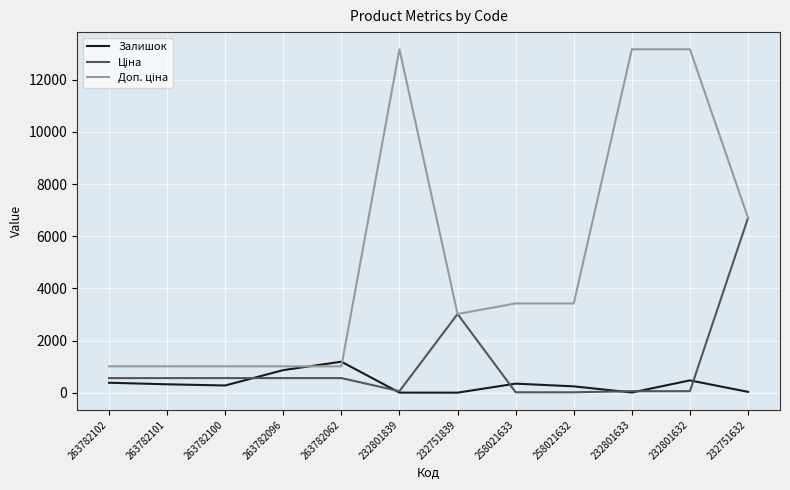

Is it true that Залишок equals 866.0 at 263782096?

True